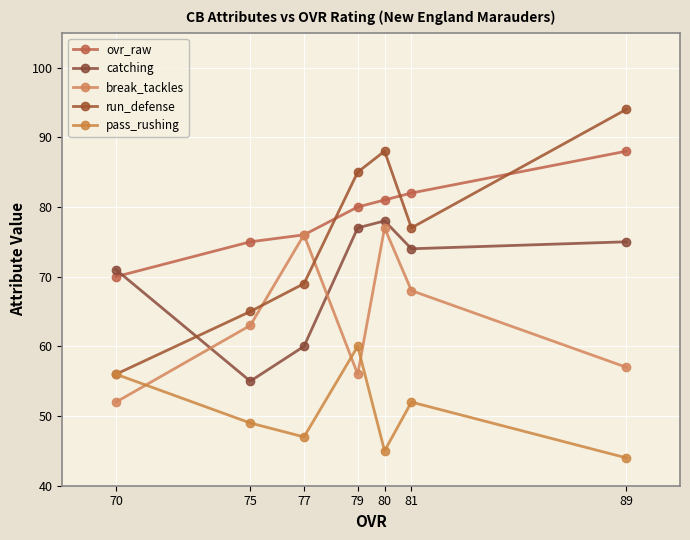

What is the average value of the run_defense series?

76